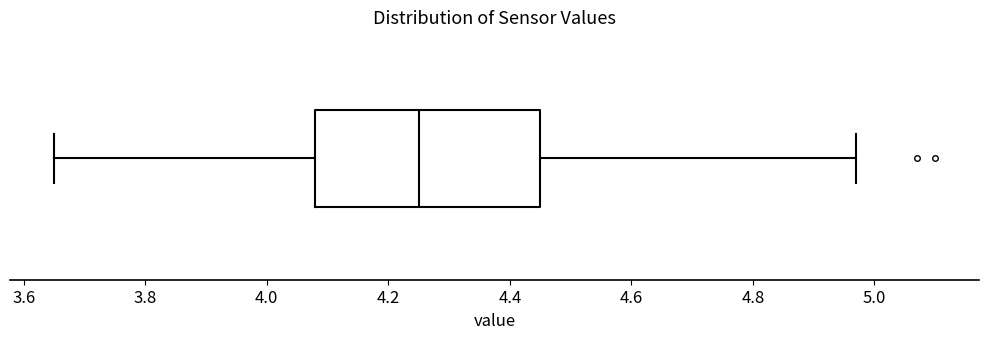

Read this box plot against the x-axis: the position of the median line, the range covered by the box, and the ends of both whiskers. The values are not printed on the chart, so give them approximately, as read against the axis.

median 4.26, box 4.08 to 4.46, whiskers 3.66 to 4.98